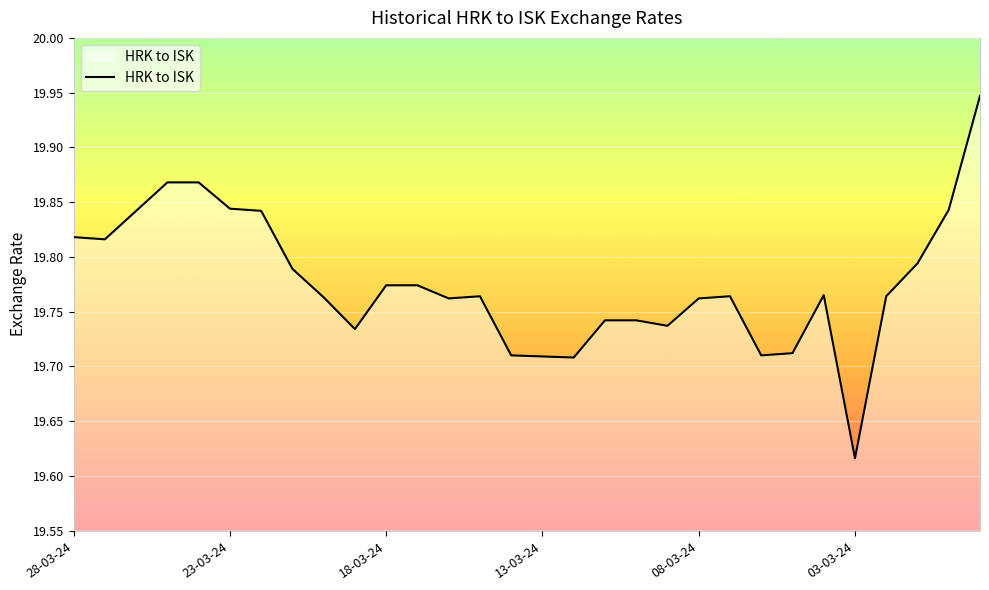

What is the difference between the maximum and minimum values?

0.3